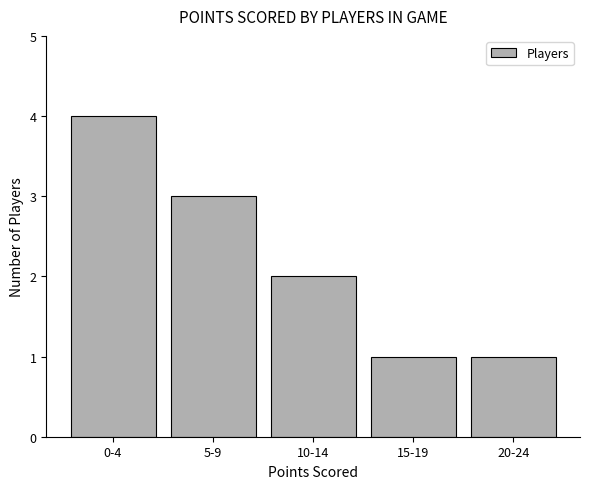

Reading right to left, list all the values displayed in this chart.

20-24=1	15-19=1	10-14=2	5-9=3	0-4=4